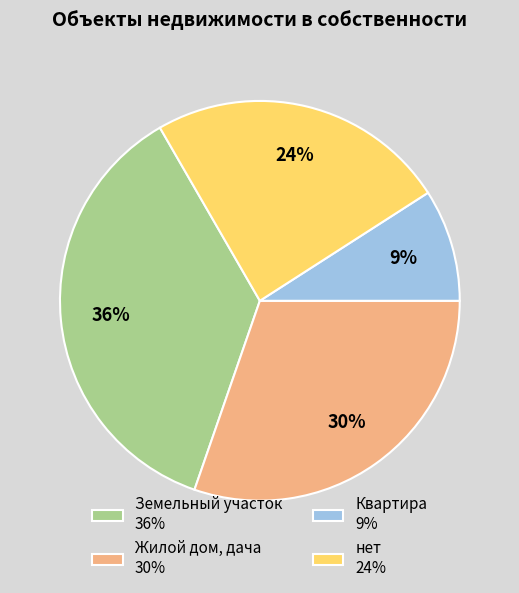

How many slices are in this pie chart?

4